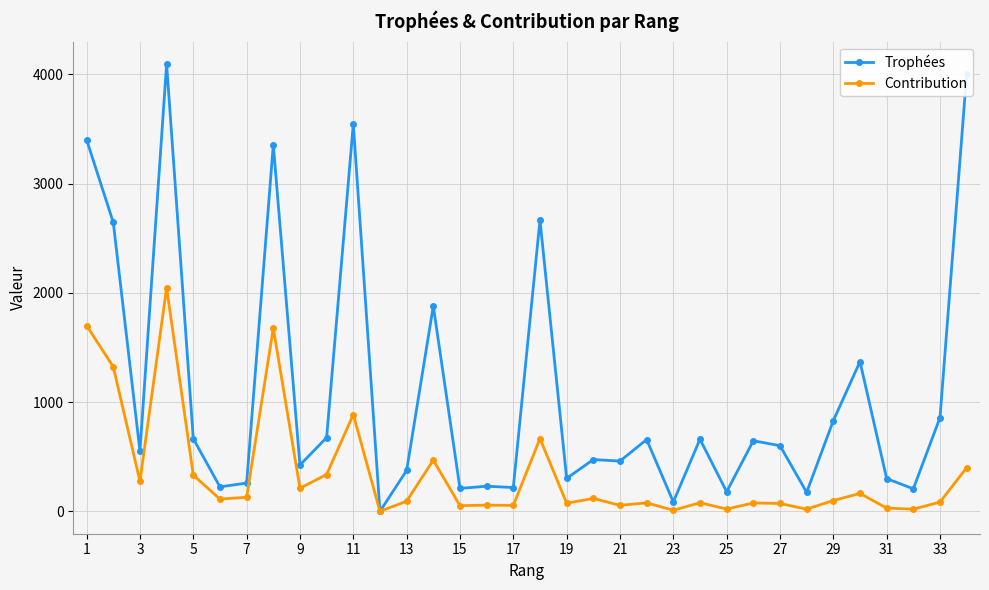

How many categories are shown in the chart?

34